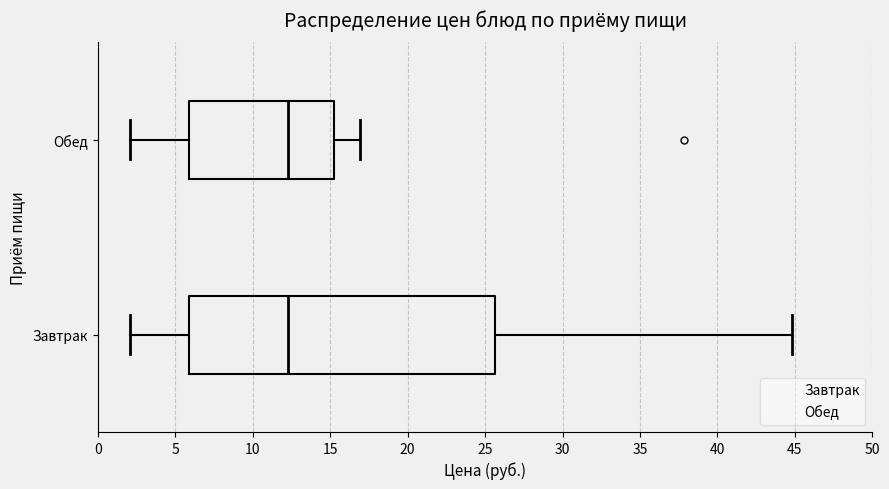

Where does the median line of the box for Обед sit on the x-axis? The values are not printed on the chart, so give them approximately, as read against the axis.

12.5